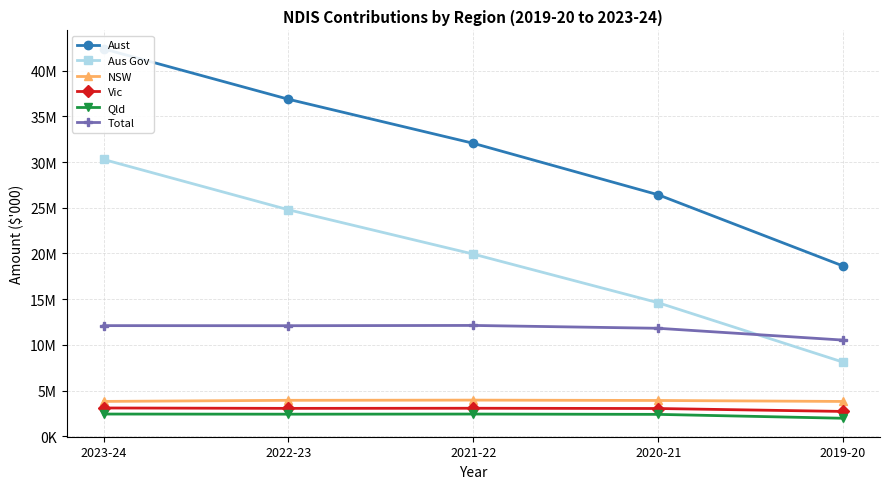

What is the maximum value for Aust?

42381450